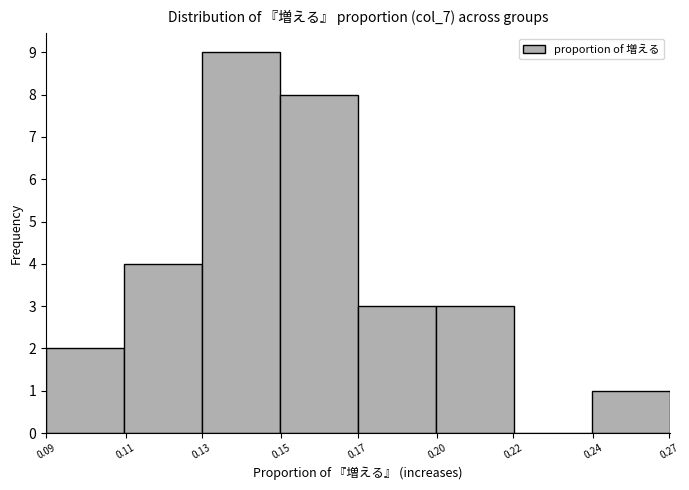

Reading left to right, list all the values displayed in this chart.

0.09=2	0.11=4	0.13=9	0.15=8	0.17=3	0.20=3	0.22=0	0.24=1